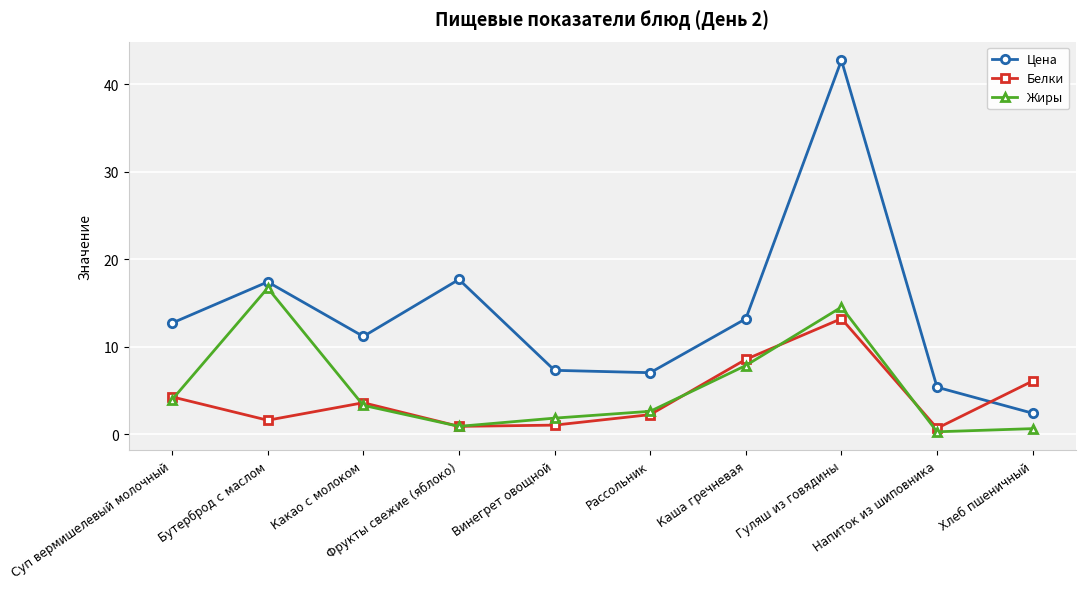

Which series changed the most between Суп вермишелевый молочный and Рассольник?

Цена